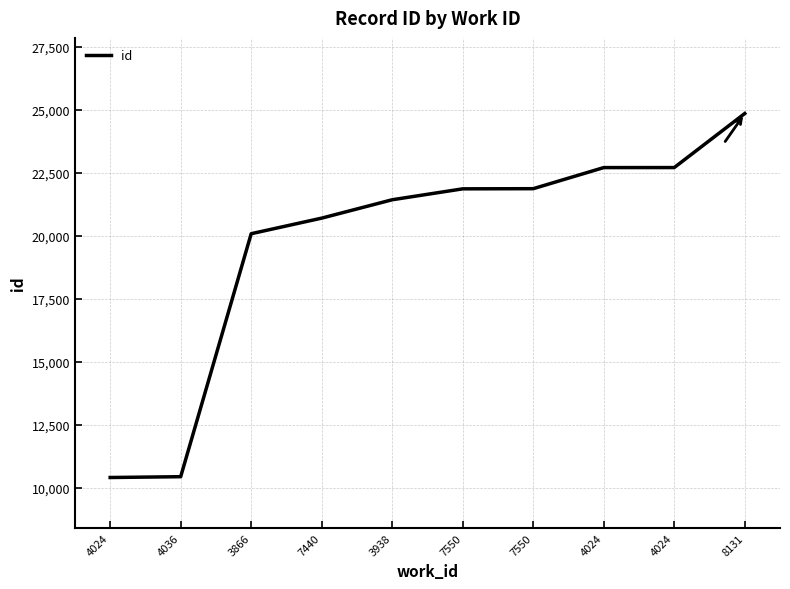

True or false: the data has more than 2 interior local peaks.

False